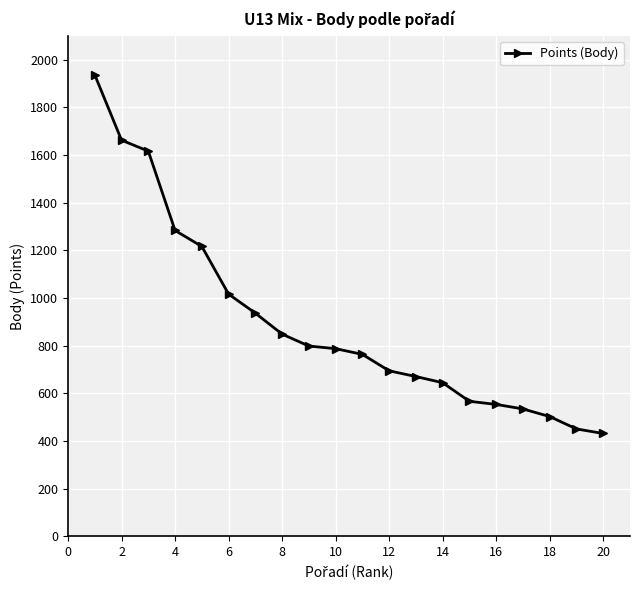

Reading right to left, list all the values displayed in this chart.

431	450	502	534	553	566	644	670	694	763	787	798	848	936	1016	1216	1283	1616	1662	1936